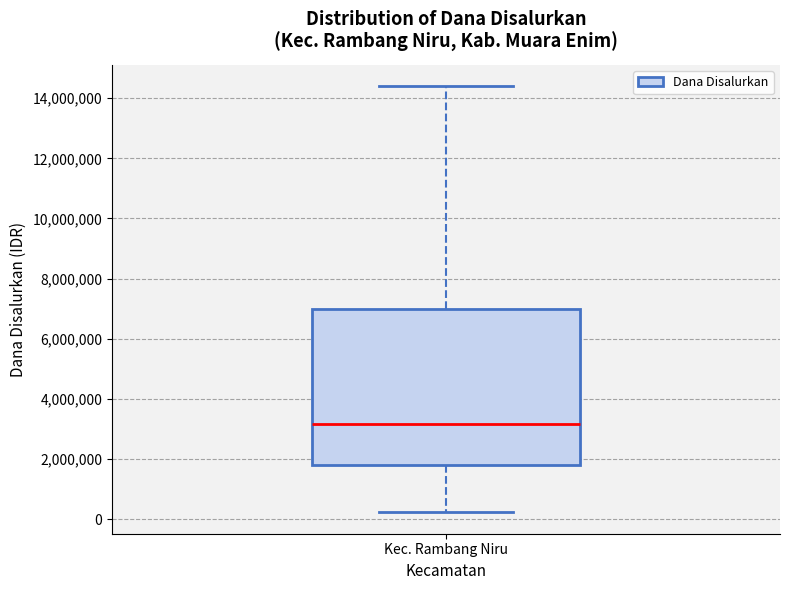

Transcribe this box plot: give where the median line is, the range the box spans, and where the two whiskers end, as read against the y-axis. The values are not printed on the chart, so give them approximately, as read against the axis.

median 3200000, box 1800000 to 7000000, whiskers 200000 to 14400000